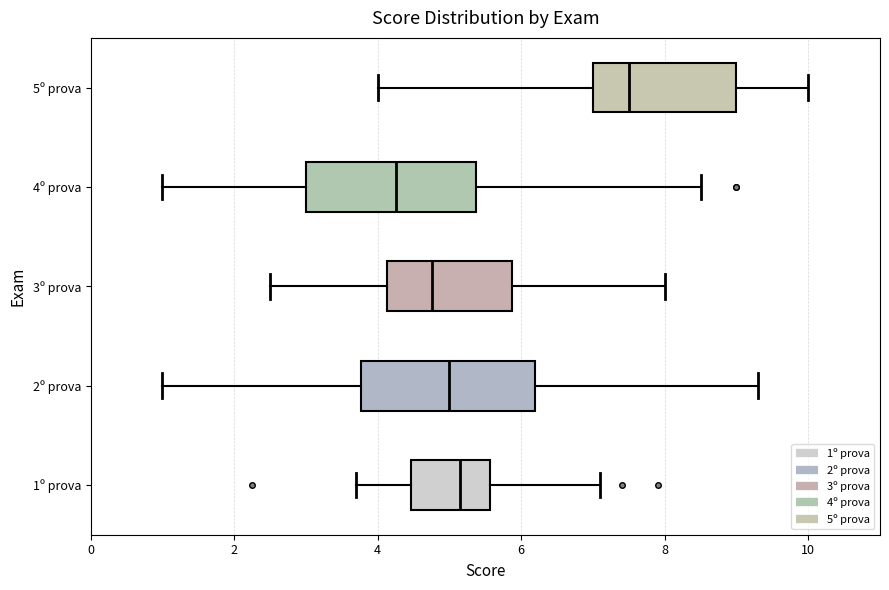

Reading bottom to top, read every box against the x-axis: the position of its median line, the range the box covers, and the ends of its whiskers. The values are not printed on the chart, so give them approximately, as read against the axis.

1º prova: median 5.2, box 4.4 to 5.6, whiskers 3.8 to 7.2
2º prova: median 5.0, box 3.8 to 6.2, whiskers 1.0 to 9.4
3º prova: median 4.8, box 4.2 to 5.8, whiskers 2.6 to 8.0
4º prova: median 4.2, box 3.0 to 5.4, whiskers 1.0 to 8.6
5º prova: median 7.6, box 7.0 to 9.0, whiskers 4.0 to 10.0